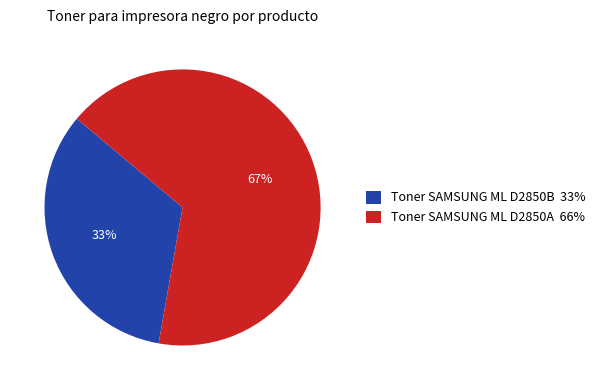

Combined, do Toner SAMSUNG ML D2850B 33% and Toner SAMSUNG ML D2850A 66% account for over 50%?

Yes